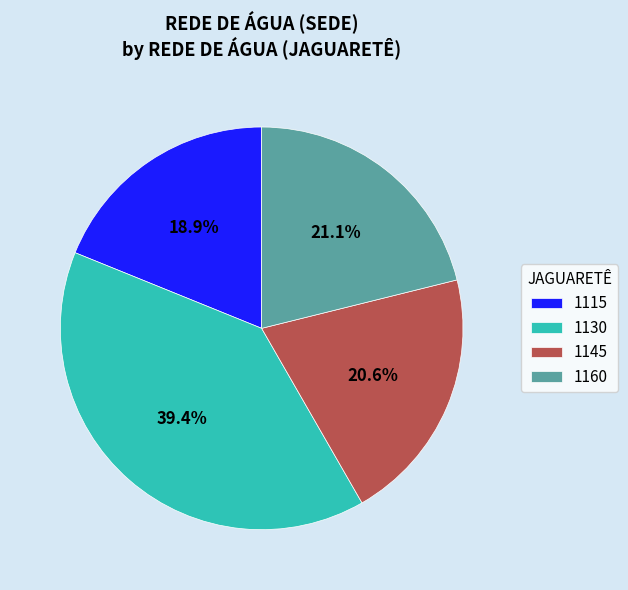

How many segments does this pie chart have?

4